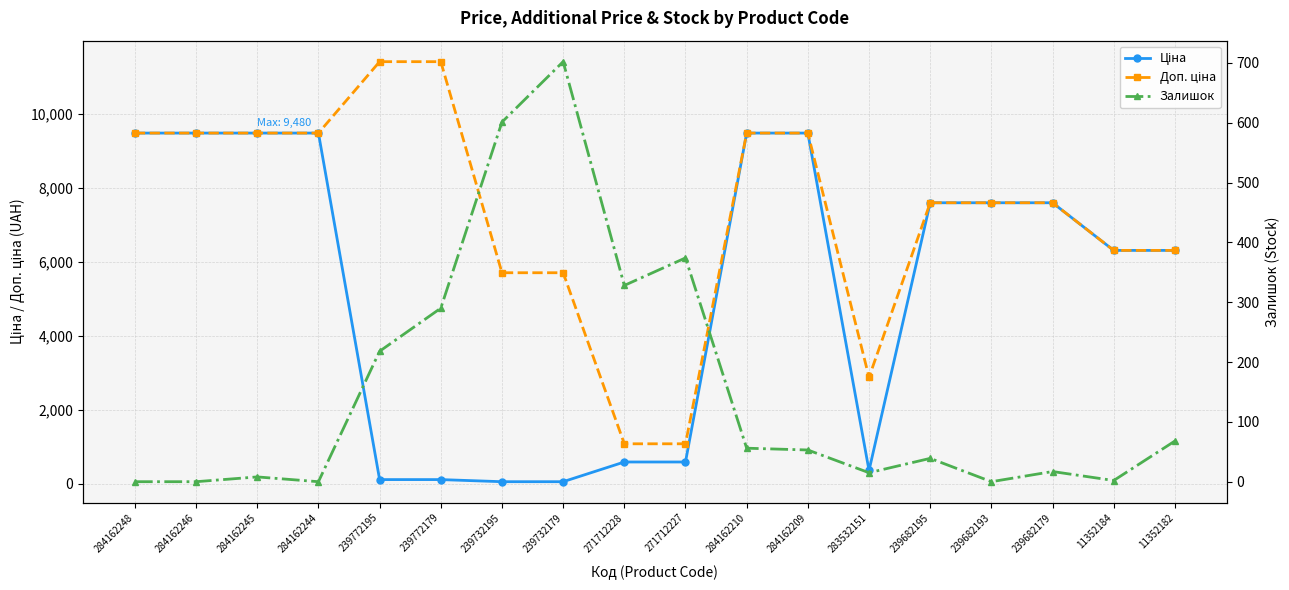

Reading left to right, what are all the values shown in this chart?

Ціна: 9480.1	9480.1	9480.1	9480.1	114.1	114.1	57.0	57.0	589.9	589.9	9480.1	9480.1	359.9	7596.5	7596.5	7596.5	6308.8	6308.8
Доп. ціна: 9480.1	9480.1	9480.1	9480.1	11410.0	11410.0	5705.0	5705.0	1081.7	1081.7	9480.1	9480.1	2878.8	7596.5	7596.5	7596.5	6308.8	6308.8
Залишок: 0.0	0.0	8.0	0.0	218.0	290.0	601.0	702.0	328.0	374.0	56.0	53.0	15.0	39.0	0.0	17.0	2.0	68.0